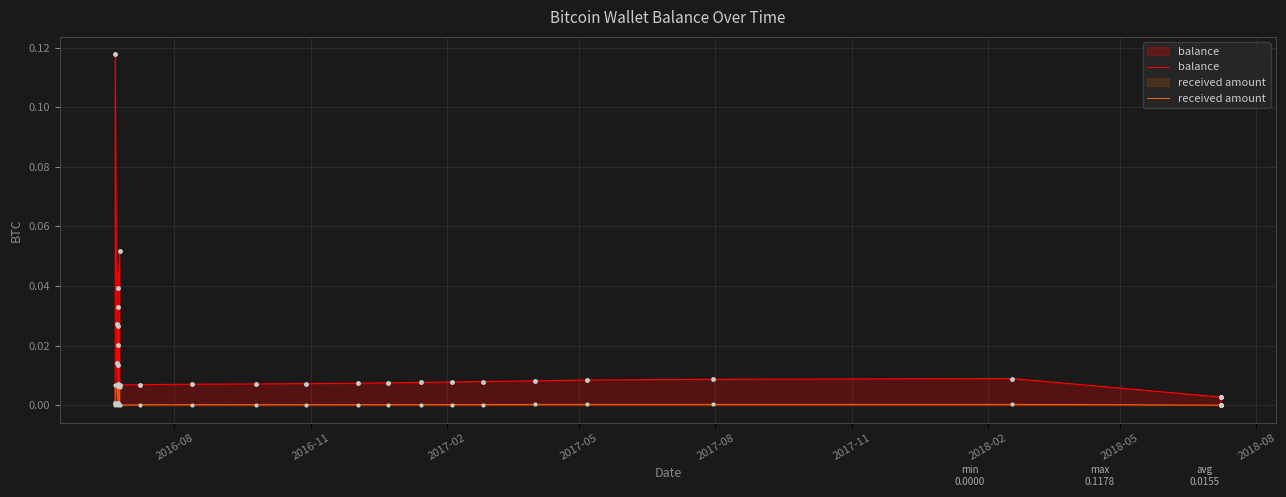

How many lines are shown in the chart?

2